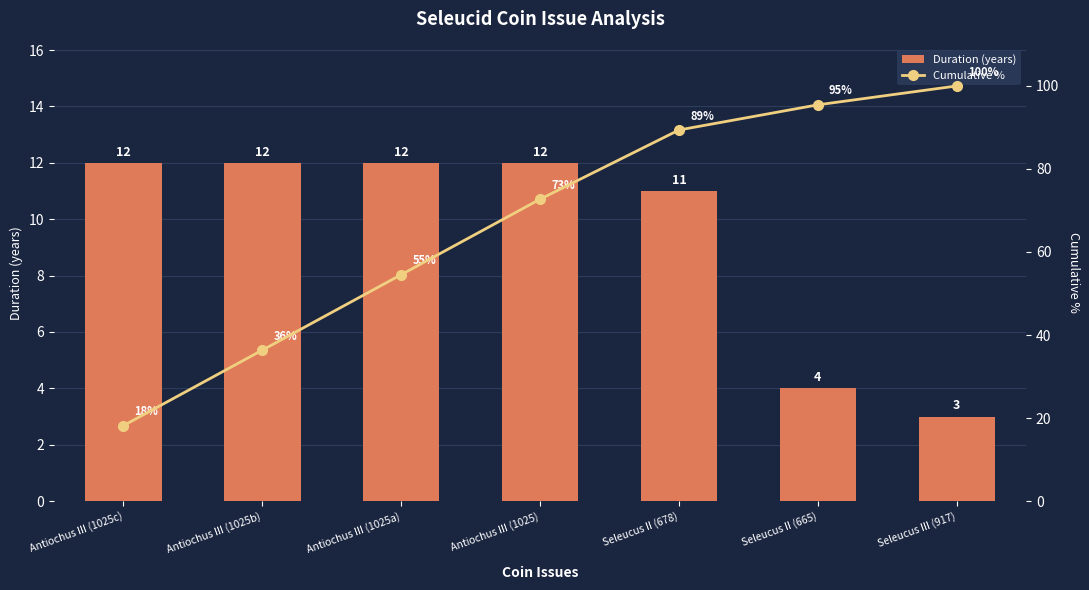

Which has a higher value, Seleucus II (665) or Antiochus III (1025b)?

Antiochus III (1025b)